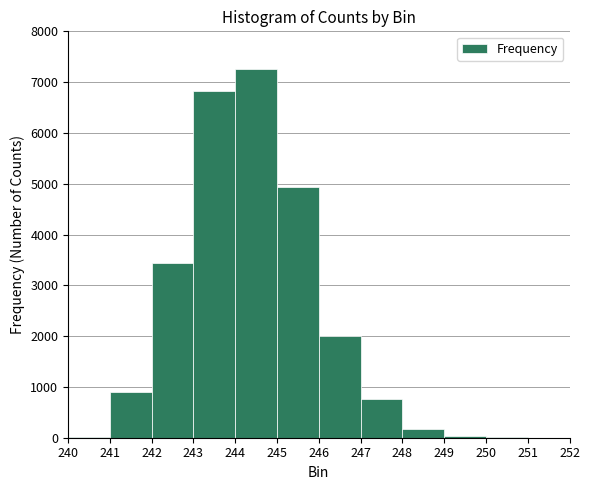

The chart shows a value of 8737 at 245. True or false?

False